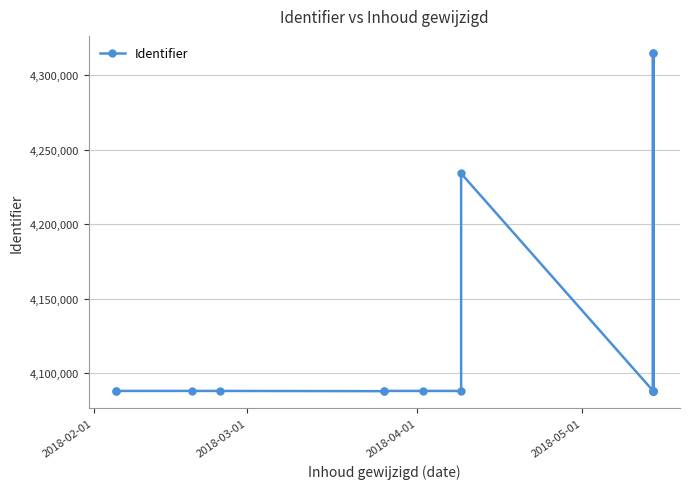

What is the value of the 5th point from the left?

4088076